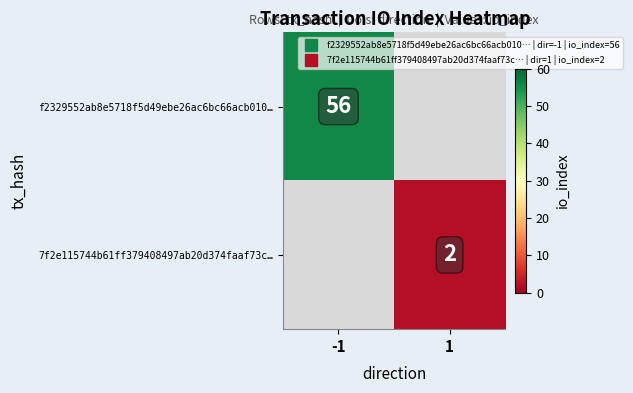

Which has a higher value, -1 or 1?

-1